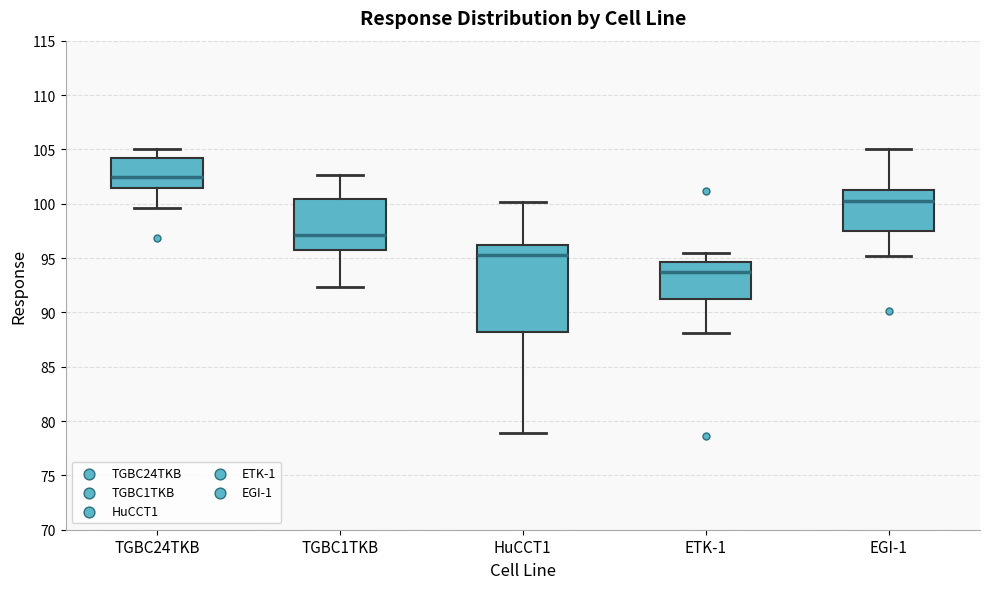

Reading left to right, read every box against the y-axis: the position of its median line, the range the box covers, and the ends of its whiskers. The values are not printed on the chart, so give them approximately, as read against the axis.

TGBC24TKB: median 102.5, box 101.5 to 104.0, whiskers 99.5 to 105.0
TGBC1TKB: median 97.0, box 95.5 to 100.5, whiskers 92.5 to 102.5
HuCCT1: median 95.5, box 88.0 to 96.0, whiskers 79.0 to 100.0
ETK-1: median 93.5, box 91.5 to 94.5, whiskers 88.0 to 95.5
EGI-1: median 100.5, box 97.5 to 101.5, whiskers 95.0 to 105.0